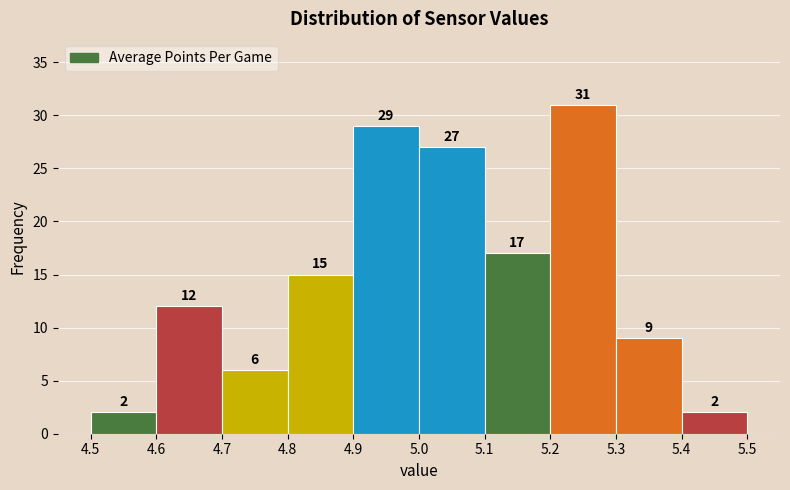

Reading left to right, list every bar in this chart as the range it spans on the x-axis followed by its height.

4.5 to 4.6: 2
4.6 to 4.7: 12
4.7 to 4.8: 6
4.8 to 4.9: 15
4.9 to 5.0: 29
5.0 to 5.1: 27
5.1 to 5.2: 17
5.2 to 5.3: 31
5.3 to 5.4: 9
5.4 to 5.5: 2